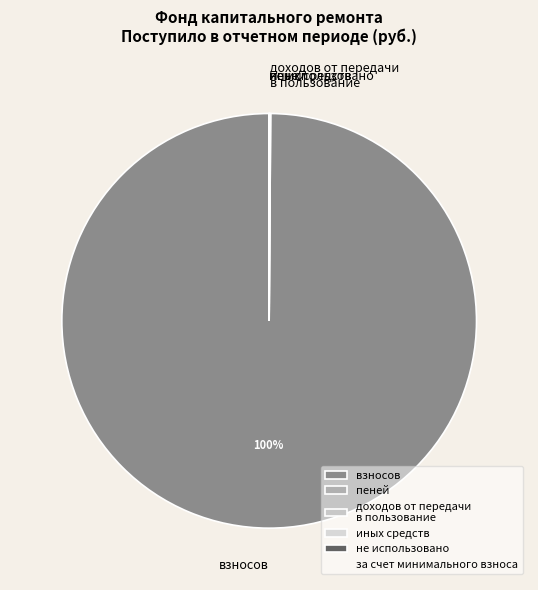

What is the largest slice in the pie chart?

взносов